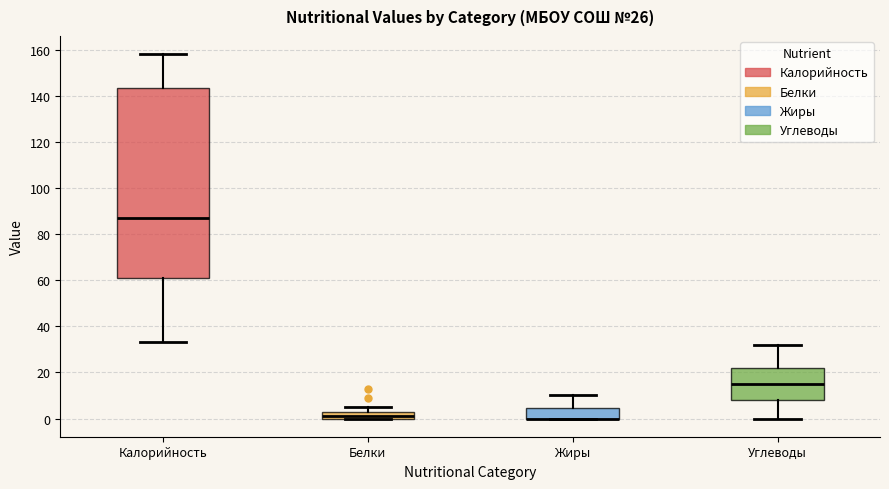

Reading left to right, read every box against the y-axis: the position of its median line, the range the box covers, and the ends of its whiskers. The values are not printed on the chart, so give them approximately, as read against the axis.

Калорийность: median 88, box 60 to 144, whiskers 34 to 158
Белки: median 2, box 0 to 4, whiskers 0 to 6
Жиры: median 0 (drawn on the box's lower edge), box 0 to 4, whiskers 0 to 10
Углеводы: median 16, box 8 to 22, whiskers 0 to 32